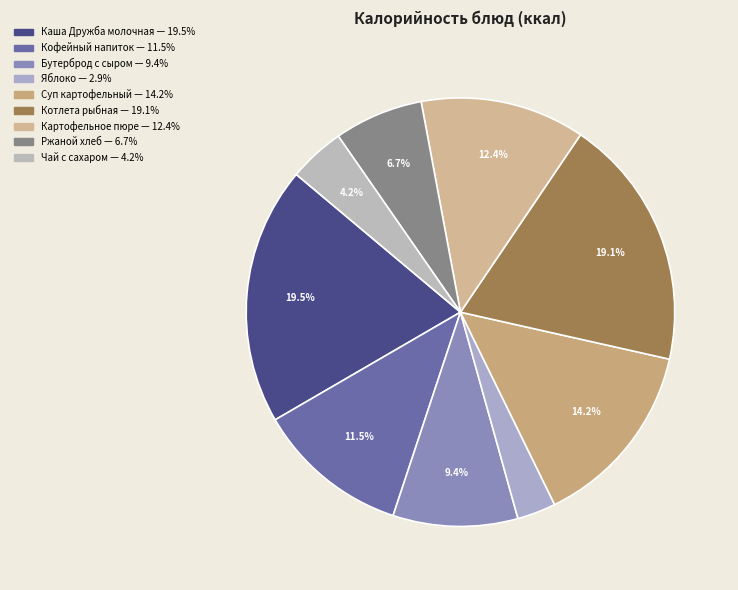

To the nearest percent, what portion does Кофейный напиток represent?

12%